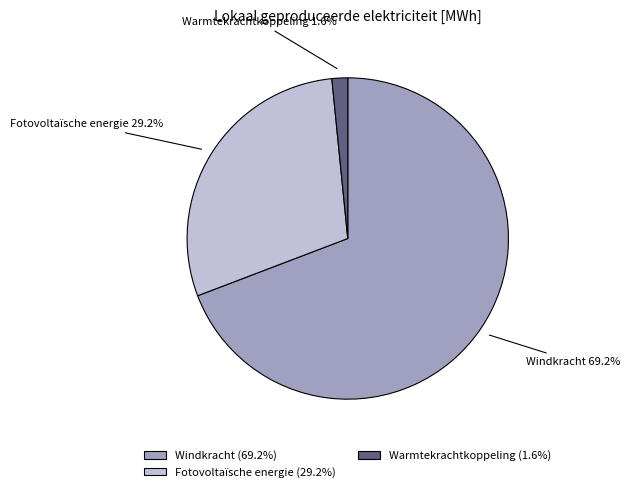

Between Windkracht and Warmtekrachtkoppeling, which is larger?

Windkracht